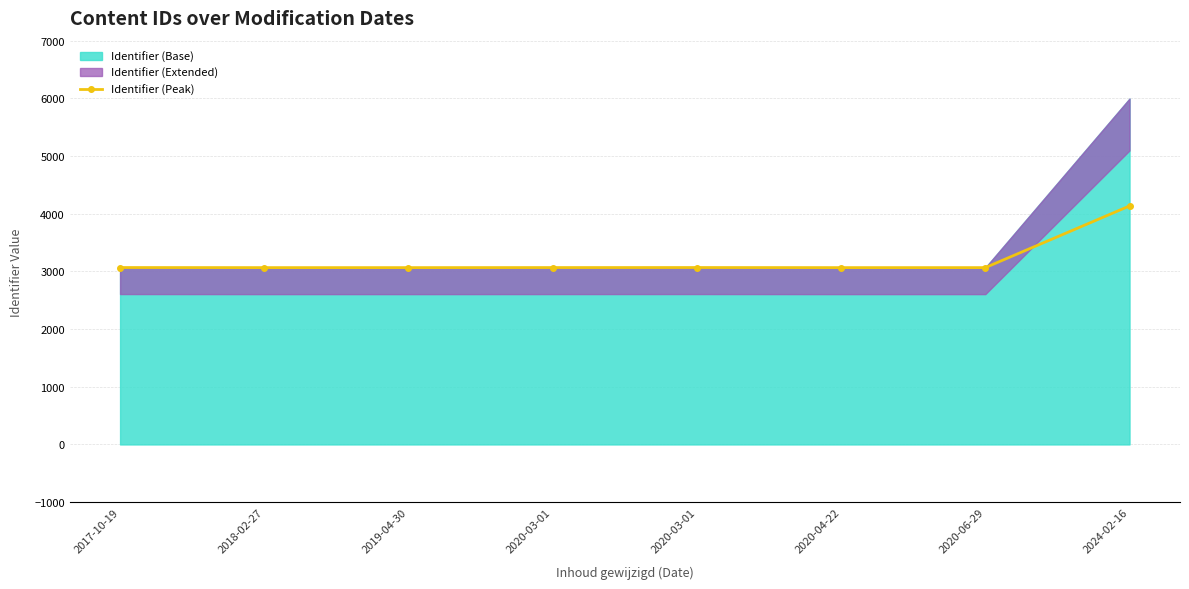

What is the label of the 7th point from the left?

2020-06-29